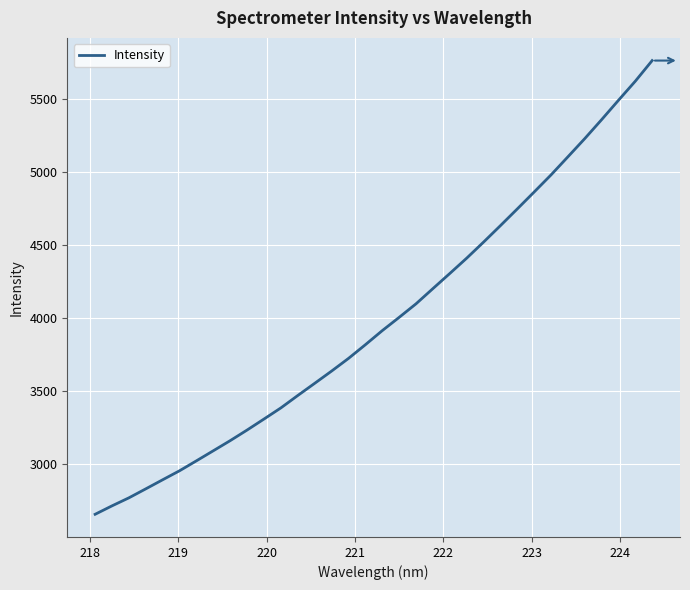

What is the sum of all values?

135468.5